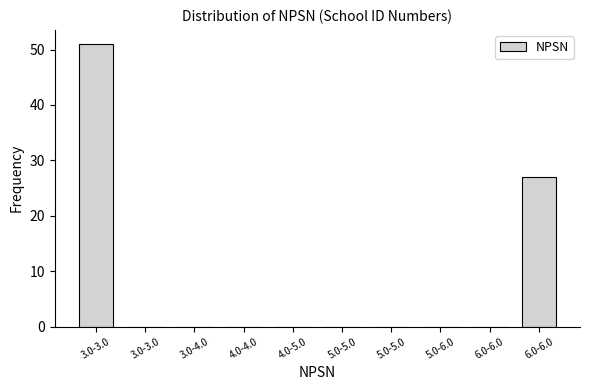

How many data points does each series have?

10